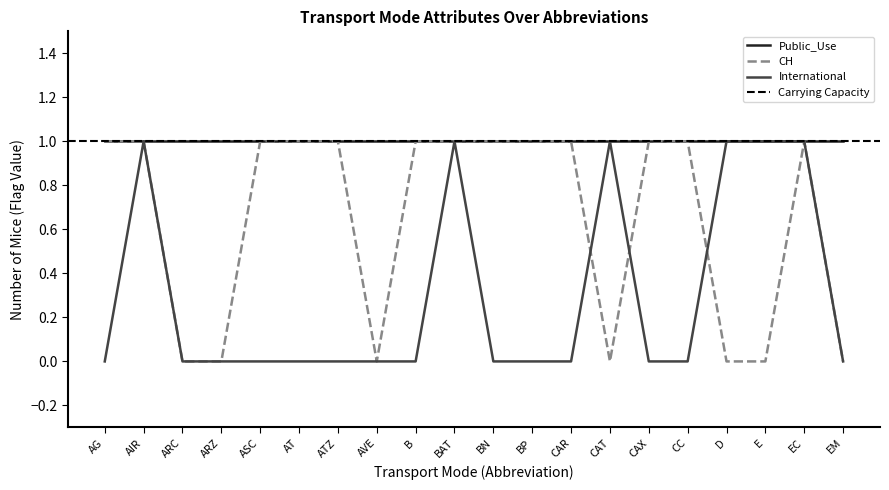

True or false: CH and International intersect in this chart.

True